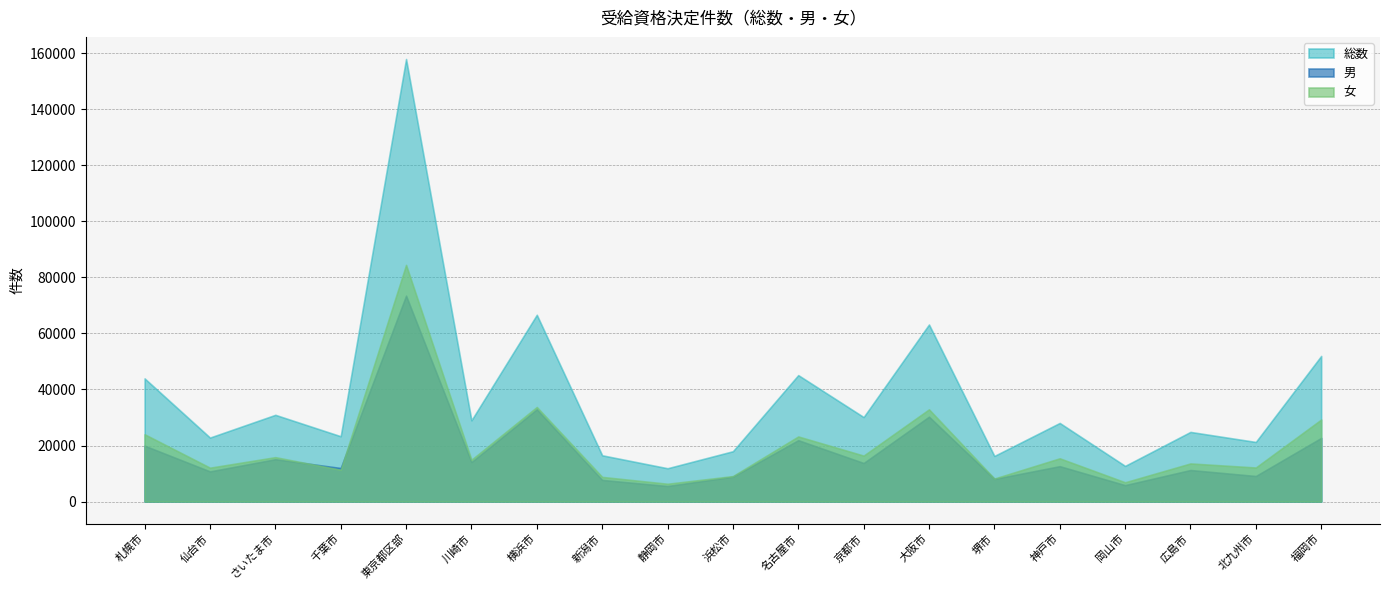

Is the value of 男 at 神戸市 greater than the value of 総数 at 新潟市?

No